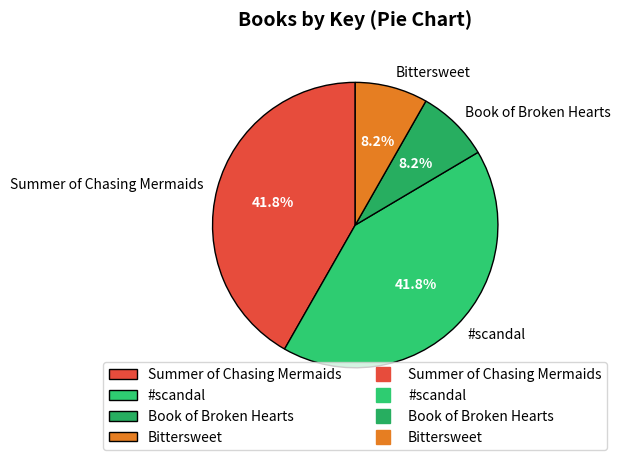

Between Book of Broken Hearts and #scandal, which is larger?

#scandal